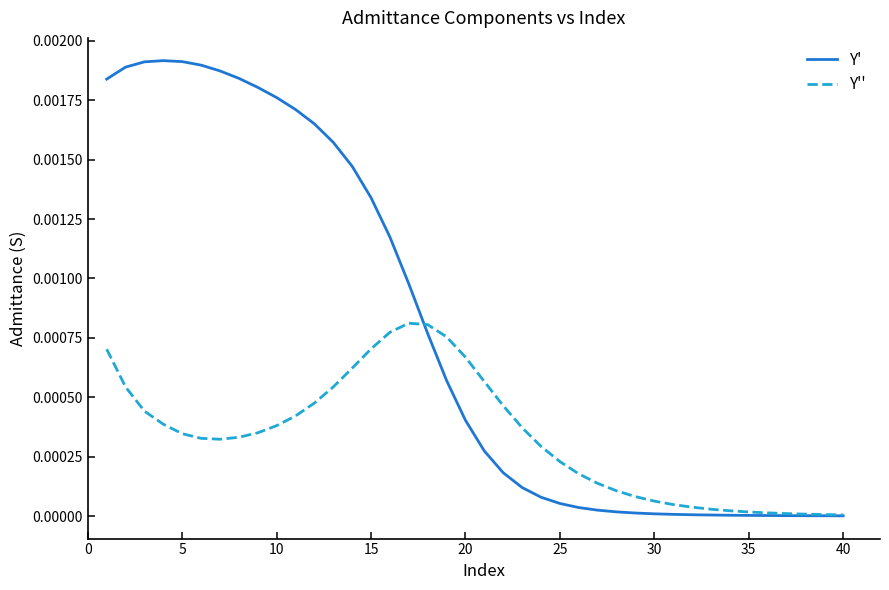

Which series has the widest spread of values?

Y'